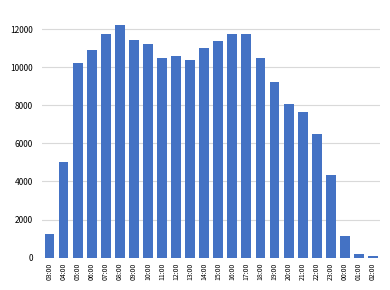

At which label is the value closest to 6141?

22:00